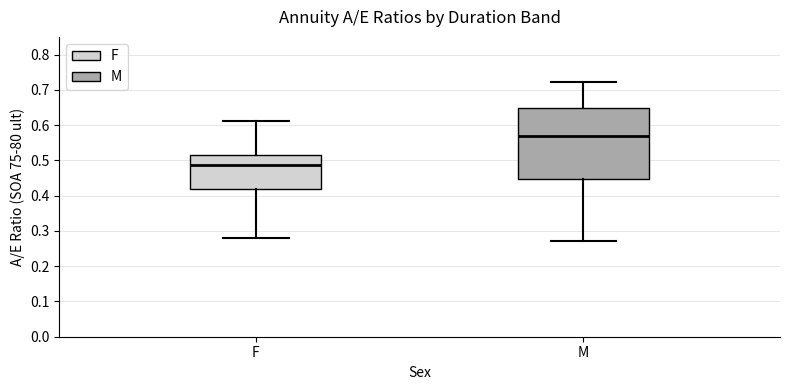

Reading left to right, transcribe this box plot: for each box, give where its median line is, the range the box spans, and where its two whiskers end, as read against the y-axis. The values are not printed on the chart, so give them approximately, as read against the axis.

F: median 0.49, box 0.42 to 0.51, whiskers 0.28 to 0.61
M: median 0.57, box 0.45 to 0.65, whiskers 0.27 to 0.72